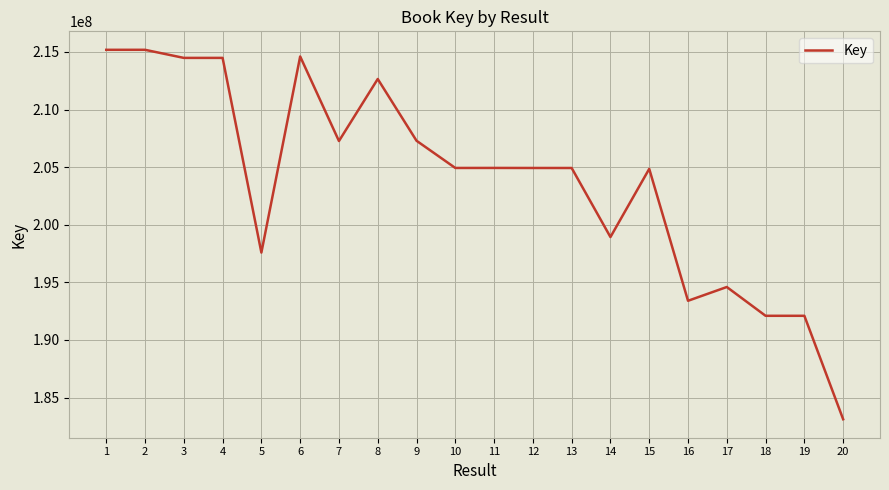

What is the difference between the maximum and minimum values?

32067710